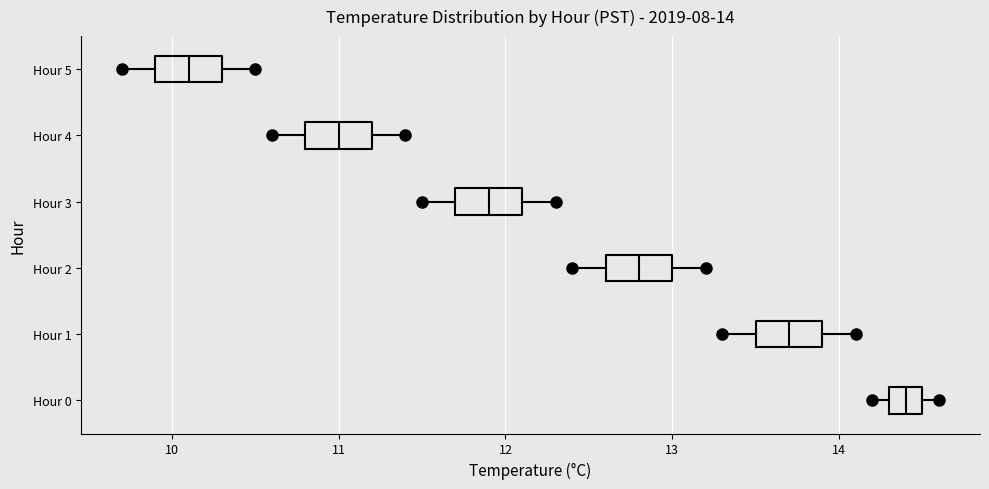

Which box's median line is the furthest to the left?

Hour 5